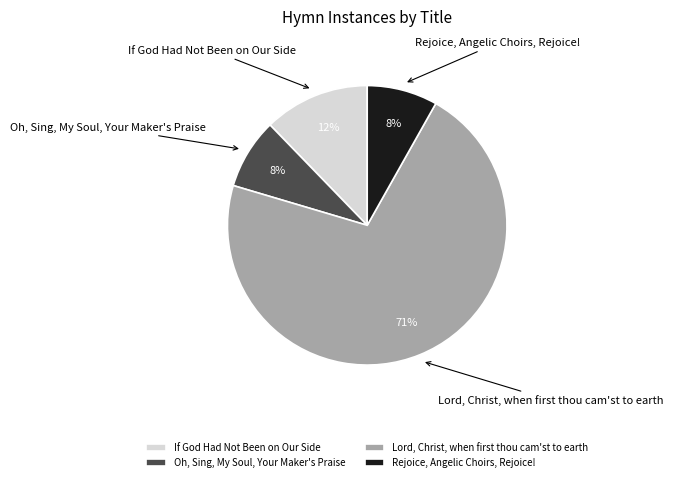

Which category has the biggest portion of the pie?

Lord, Christ, when first thou cam'st to earth